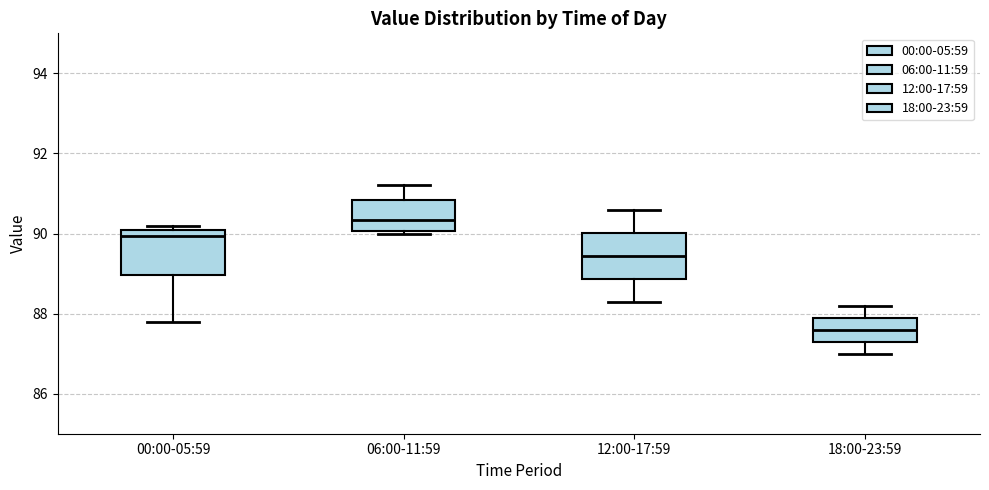

Which box has the highest median line?

06:00-11:59